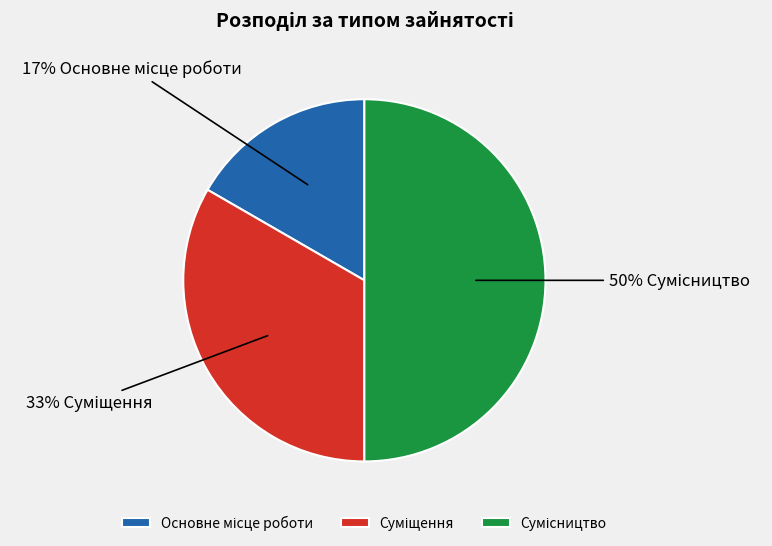

To the nearest percent, what is the difference between the largest and smallest slice percentages?

33%